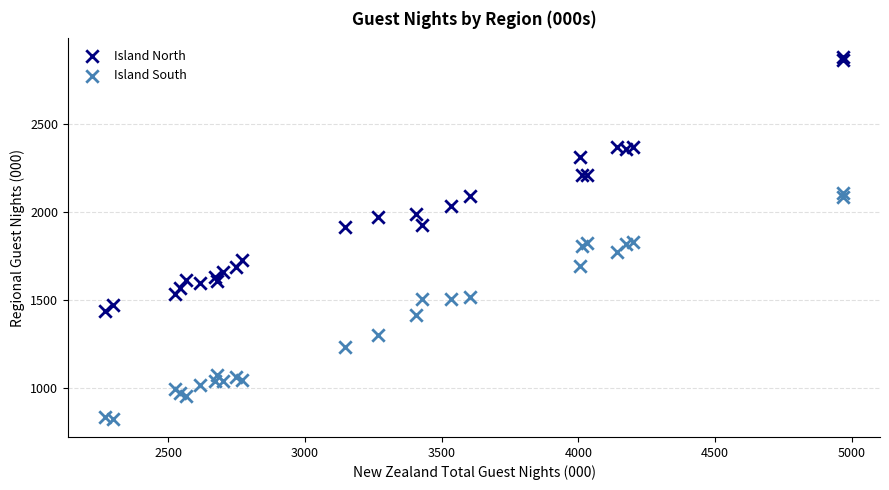

Which series has the widest spread of Y values?

Island North